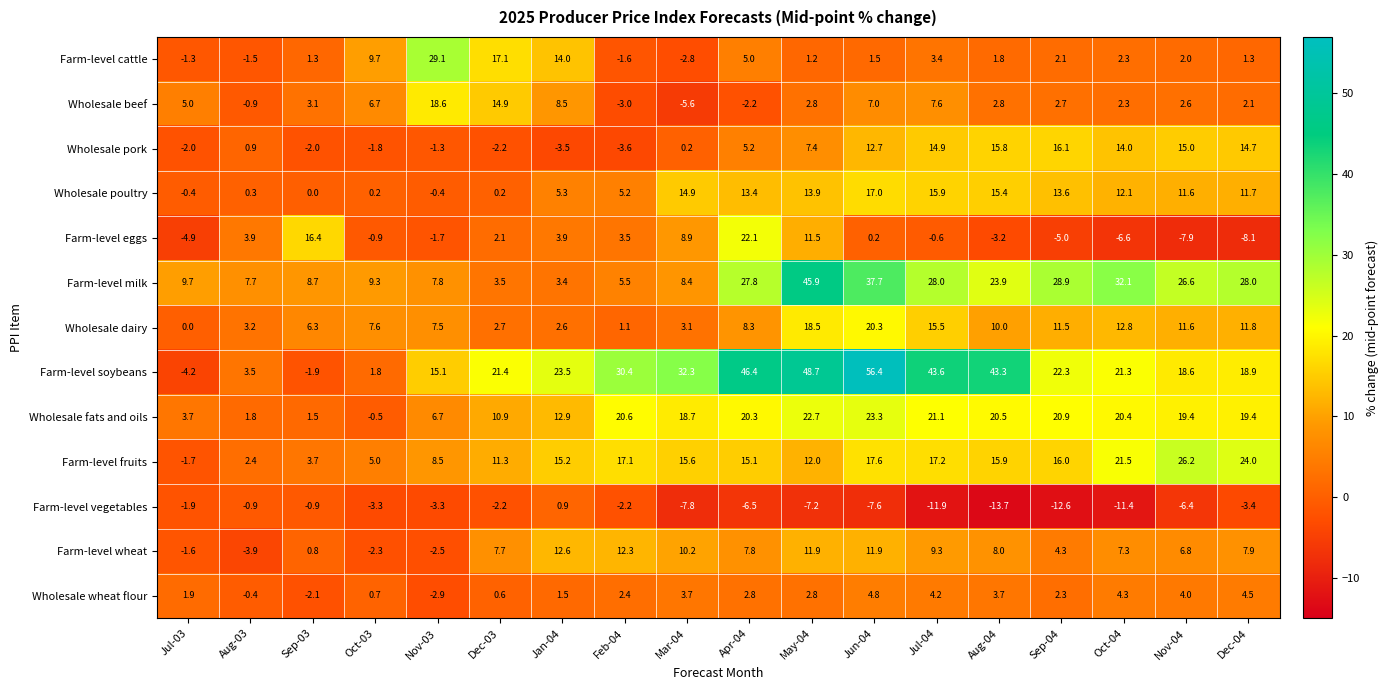

How many series are shown in this chart?

13